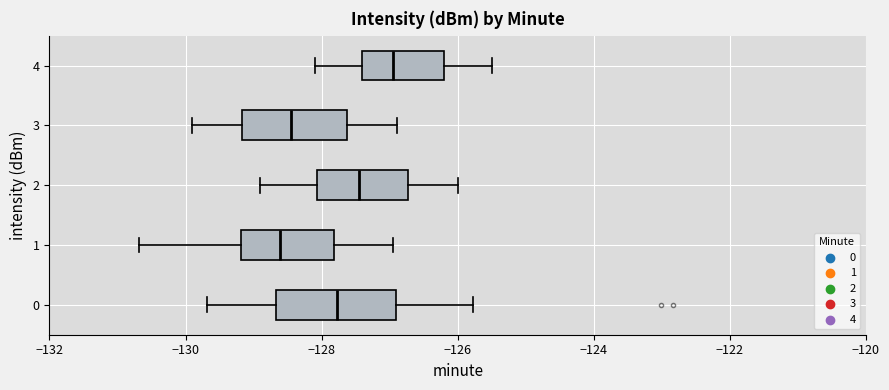

Reading bottom to top, read every box against the x-axis: the position of its median line, the range the box covers, and the ends of its whiskers. The values are not printed on the chart, so give them approximately, as read against the axis.

0: median -127.8, box -128.6 to -127.0, whiskers -129.6 to -125.8
1: median -128.6, box -129.2 to -127.8, whiskers -130.6 to -127.0
2: median -127.4, box -128.0 to -126.8, whiskers -128.8 to -126.0
3: median -128.4, box -129.2 to -127.6, whiskers -129.8 to -126.8
4: median -127.0, box -127.4 to -126.2, whiskers -128.0 to -125.4